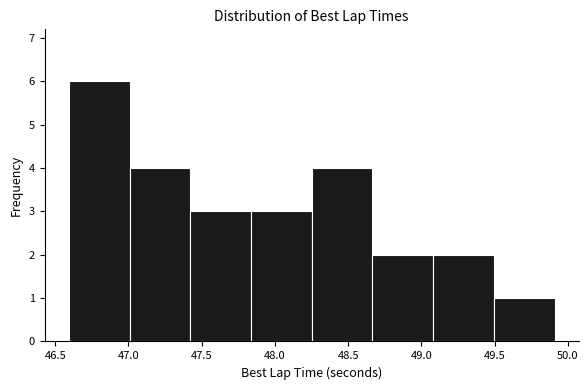

How tall is the bar that spans 47.85 to 48.25 on the x-axis? Neither the bar edges nor the heights are printed on the chart, so give them approximately, as read against the axes.

3